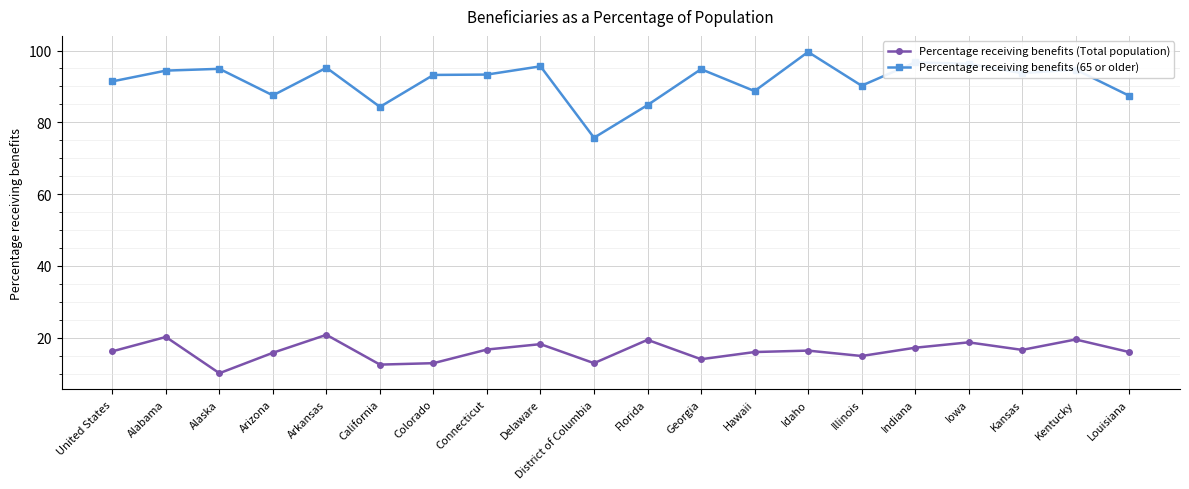

What is the spread (max minus min) of values at Connecticut?

76.6